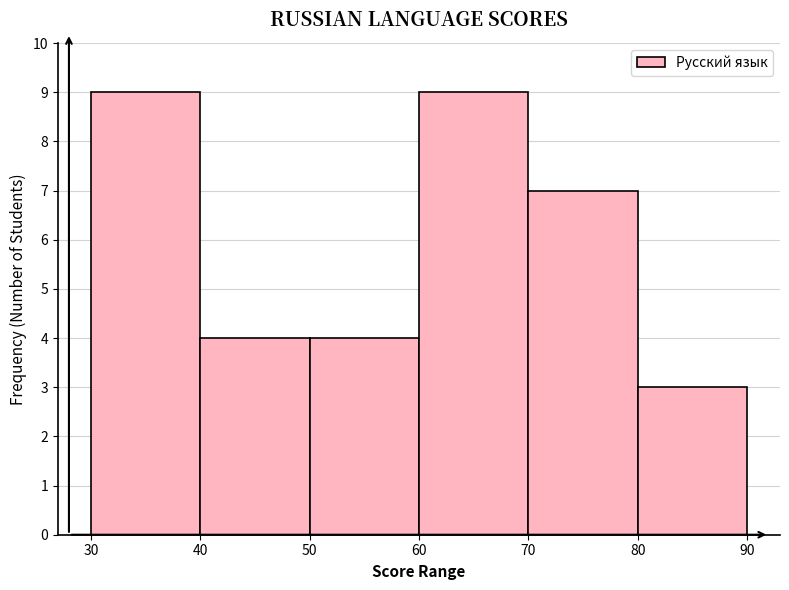

What is the height of the bar covering 70 to 80 on the x-axis? The values are not printed on the chart, so give them approximately, as read against the axis.

7